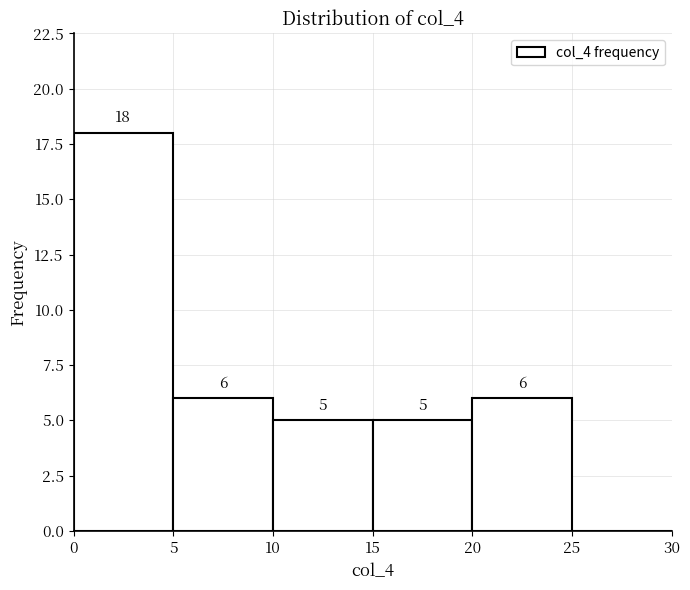

Over which range of the x-axis is the bar tallest?

0 to 5